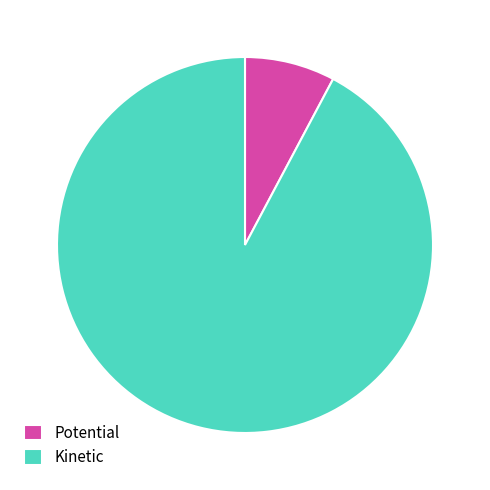

True or false: Potential accounts for 8% of the total.

True